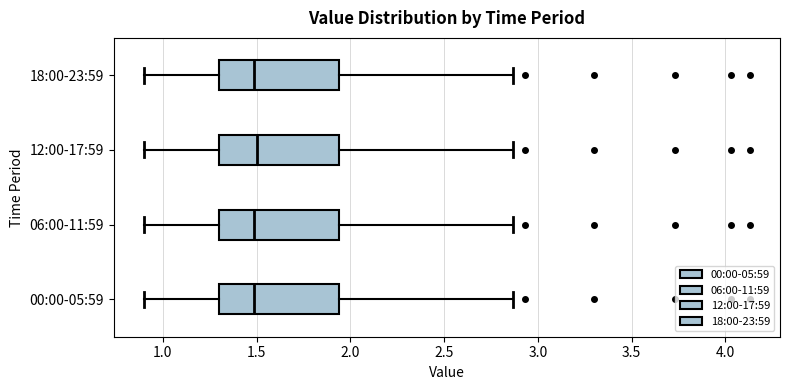

Reading bottom to top, transcribe this box plot: for each box, give where its median line is, the range the box spans, and where its two whiskers end, as read against the x-axis. The values are not printed on the chart, so give them approximately, as read against the axis.

00:00-05:59: median 1.50, box 1.30 to 1.95, whiskers 0.90 to 2.85
06:00-11:59: median 1.50, box 1.30 to 1.95, whiskers 0.90 to 2.85
12:00-17:59: median 1.50, box 1.30 to 1.95, whiskers 0.90 to 2.85
18:00-23:59: median 1.50, box 1.30 to 1.95, whiskers 0.90 to 2.85